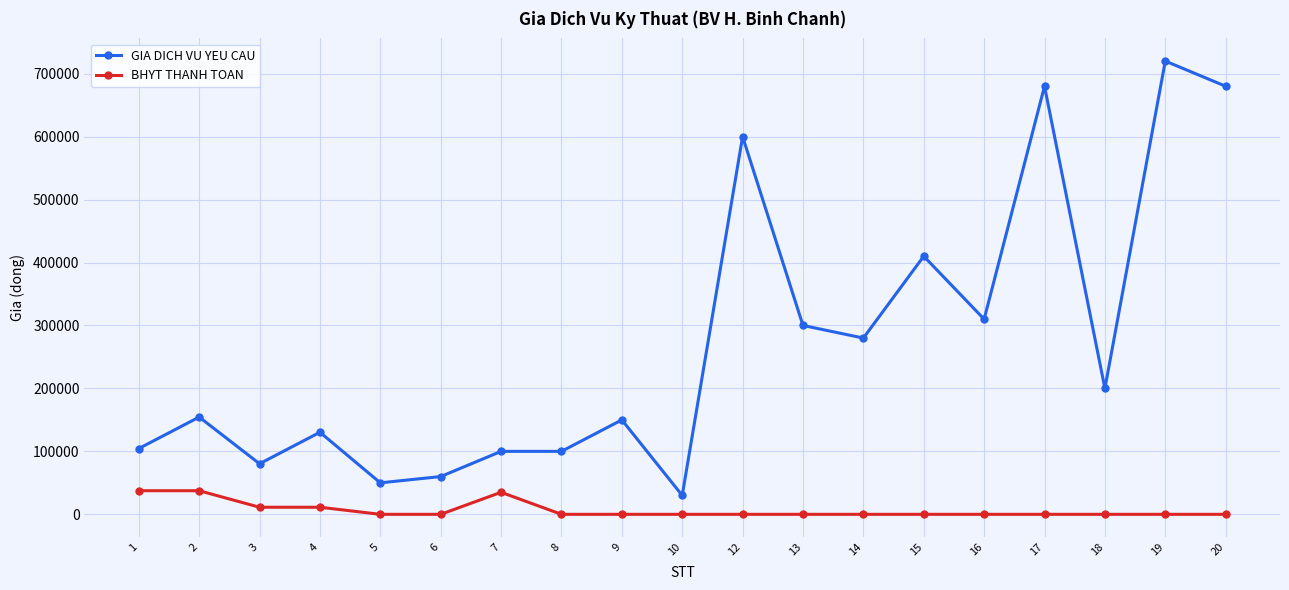

Between 1 and 5, which series saw the biggest shift?

GIA DICH VU YEU CAU